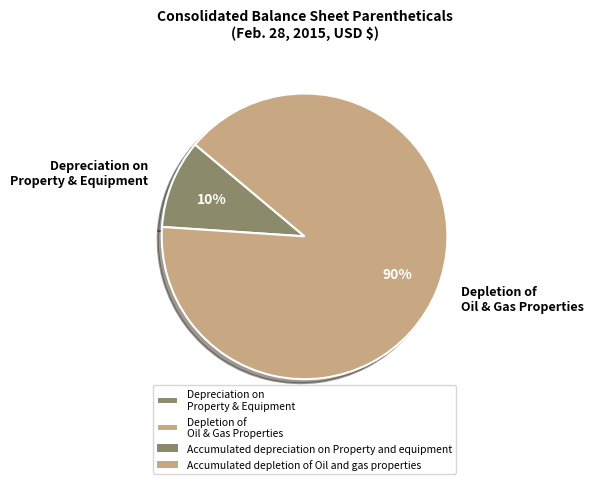

True or false: Depreciation on Property & Equipment accounts for 10% of the total.

True